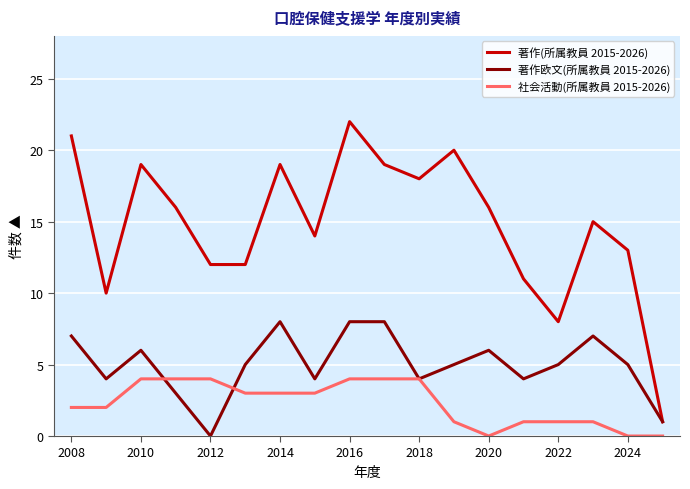

What is the maximum value for 著作欧文(所属教員 2015-2026)?

8